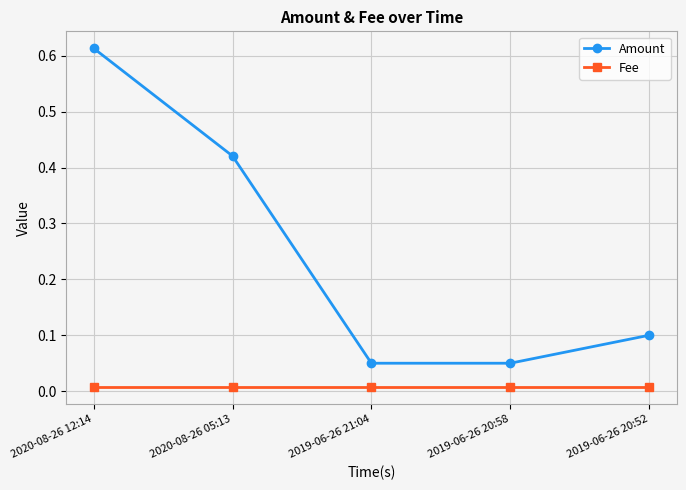

Rank the series at 2019-06-26 21:04 from highest to lowest value.

Amount, Fee